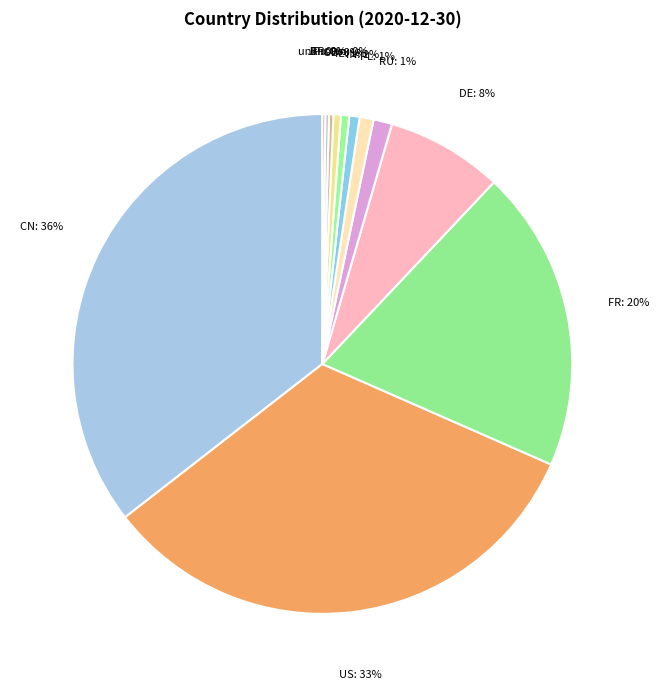

Is the sum of RU and CN greater than half?

No